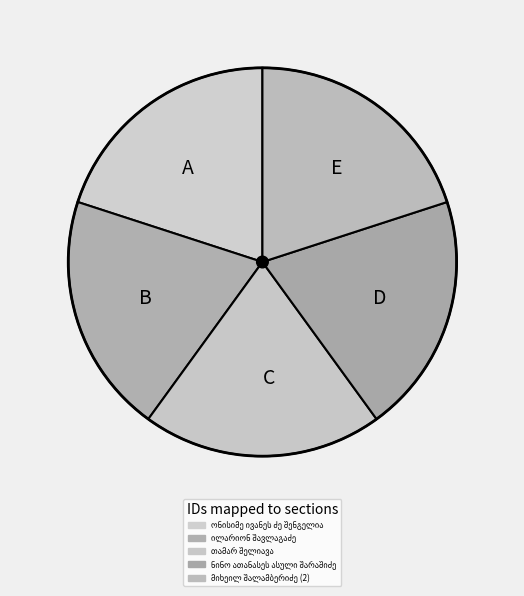

Is A the majority of the pie?

No